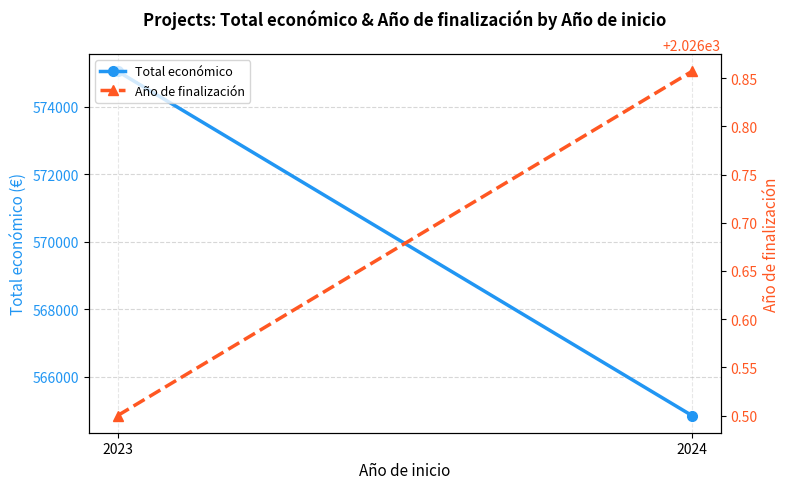

List the series in order of their overall mean, highest first.

Total económico, Año de finalización